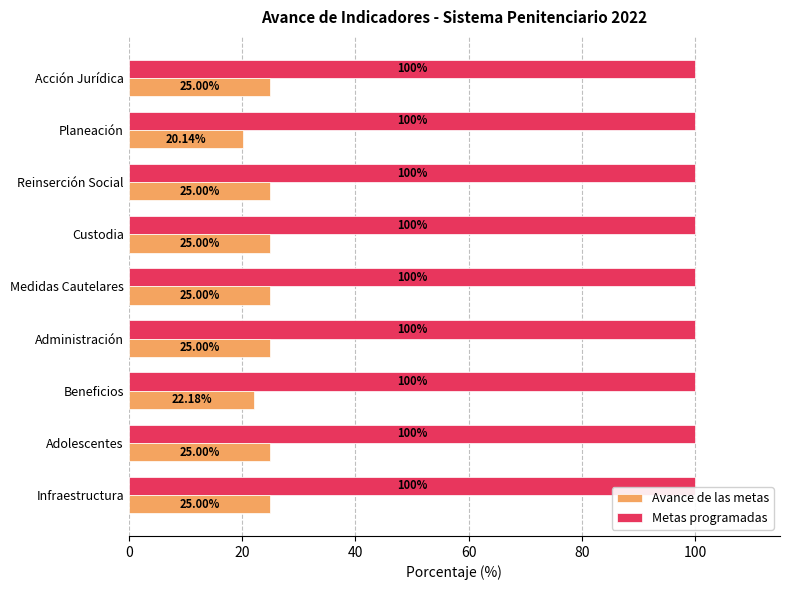

How many distinct data groups are displayed?

2